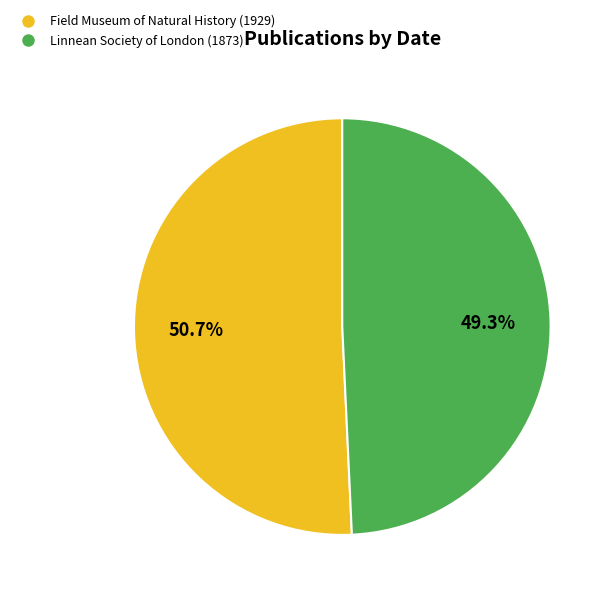

The Field Museum of Natural History (1929) slice represents 62% of the pie. True or false?

False